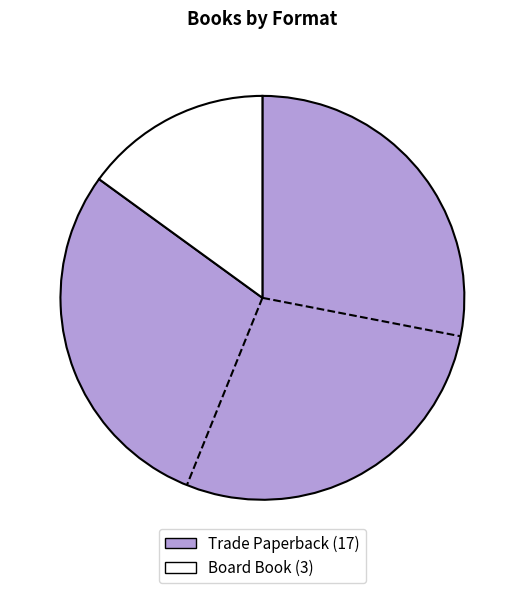

Does Board Book represent more than half of the total?

No